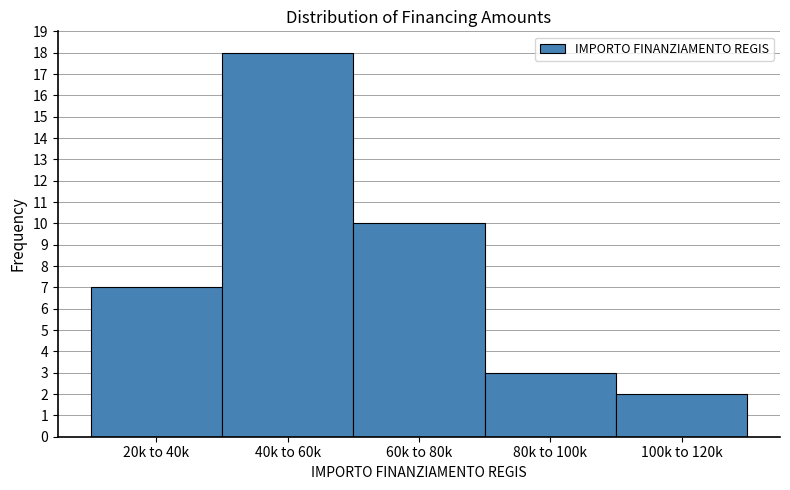

Reading left to right, list all the values displayed in this chart.

20k to 40k=7	40k to 60k=18	60k to 80k=10	80k to 100k=3	100k to 120k=2